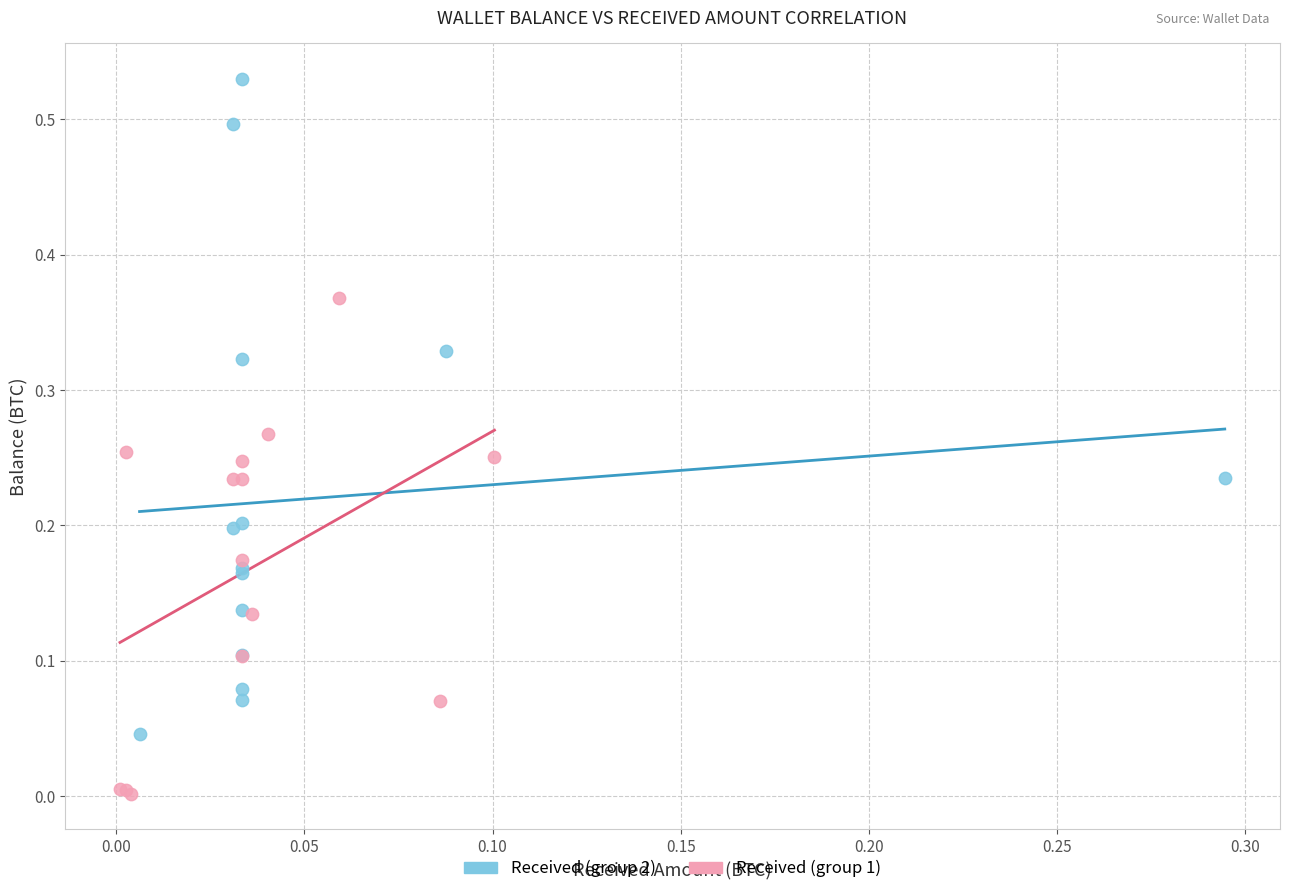

Which series reaches the maximum Y coordinate?

Received (group 2)